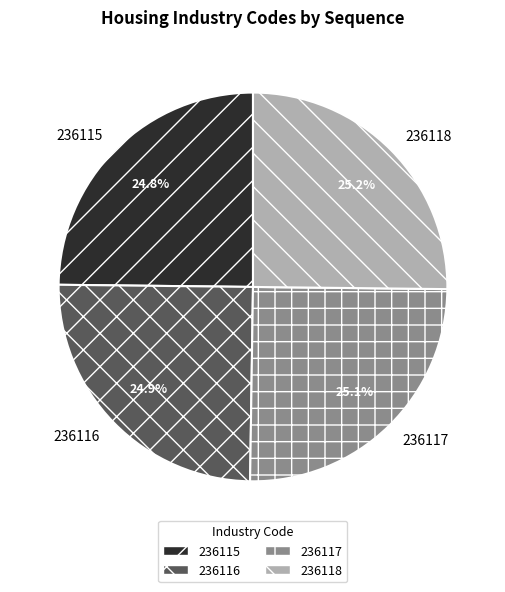

Approximately how many times larger is the value at 236118 compared to 236116?

1.0